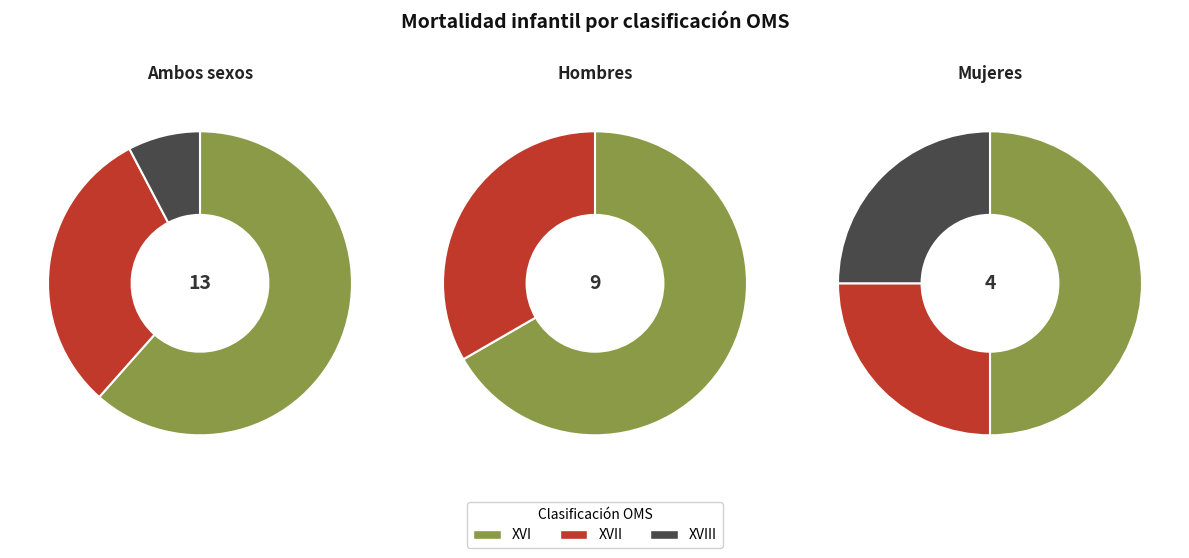

Rank the categories by Mujeres value from lowest to highest.

XVII, XVIII, XVI